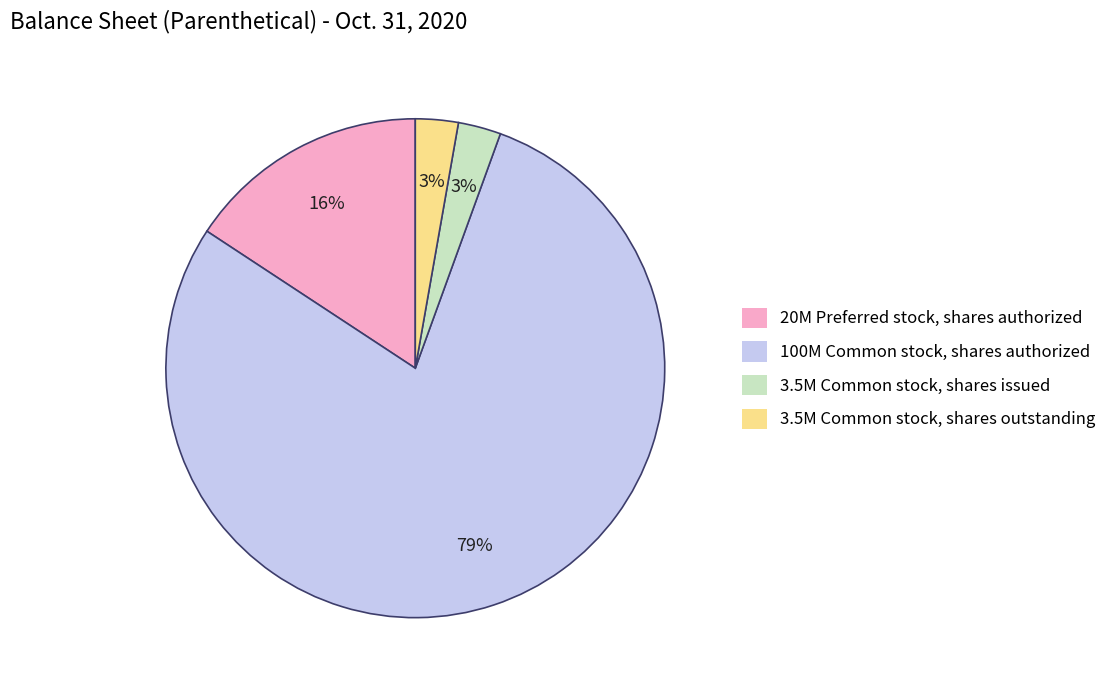

True or false: 20M Preferred stock, shares authorized accounts for 4% of the total.

False